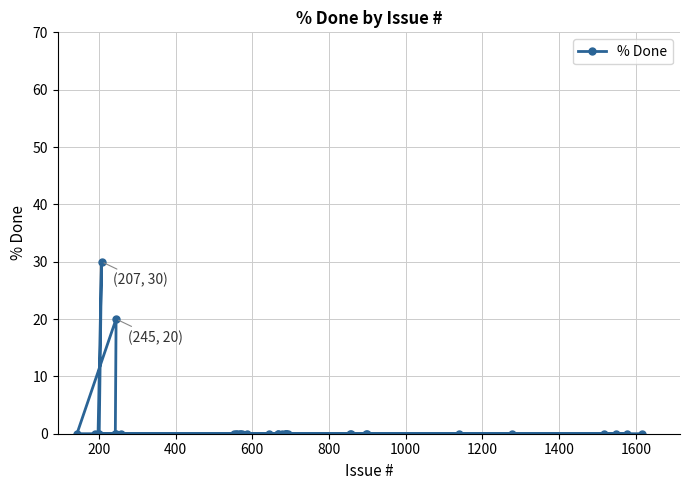

What is the greatest value displayed?

30